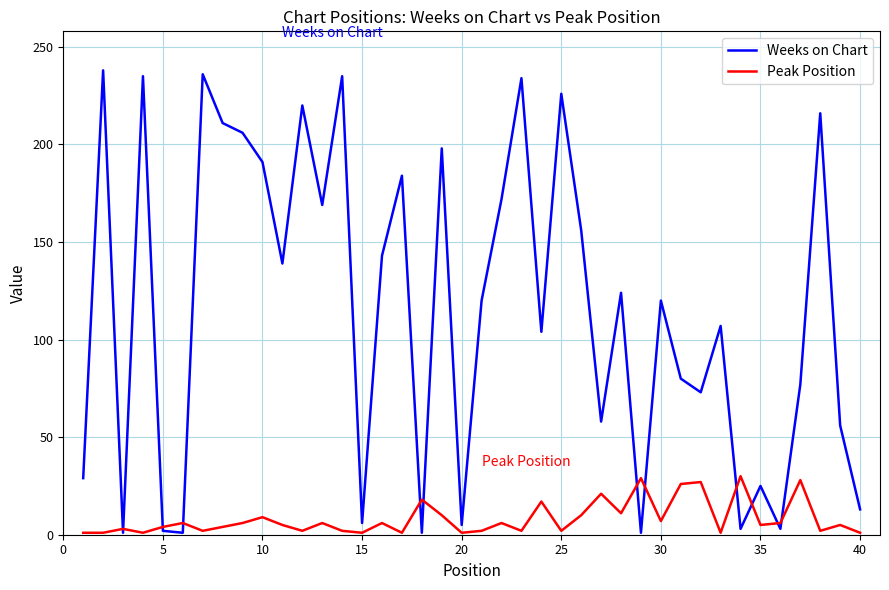

Which series has the widest spread of values?

Weeks on Chart